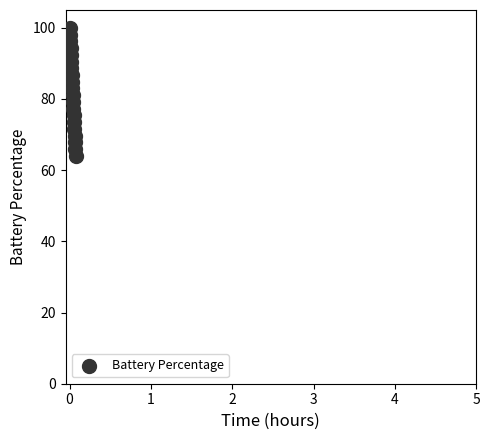

What is the range of Y values (max minus min)?

36.0